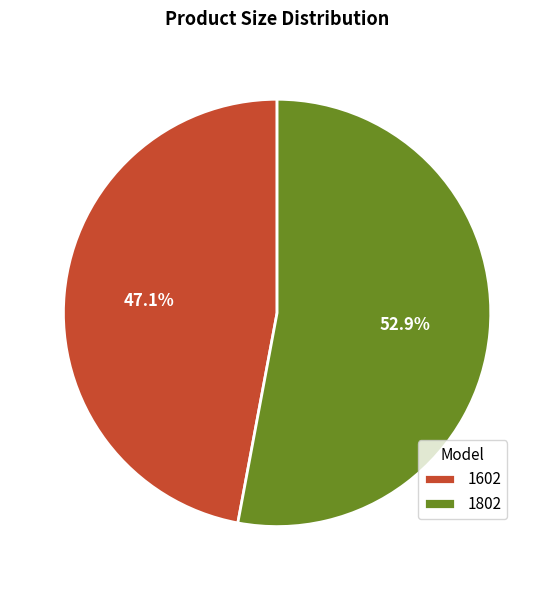

How many slices are in this pie chart?

2